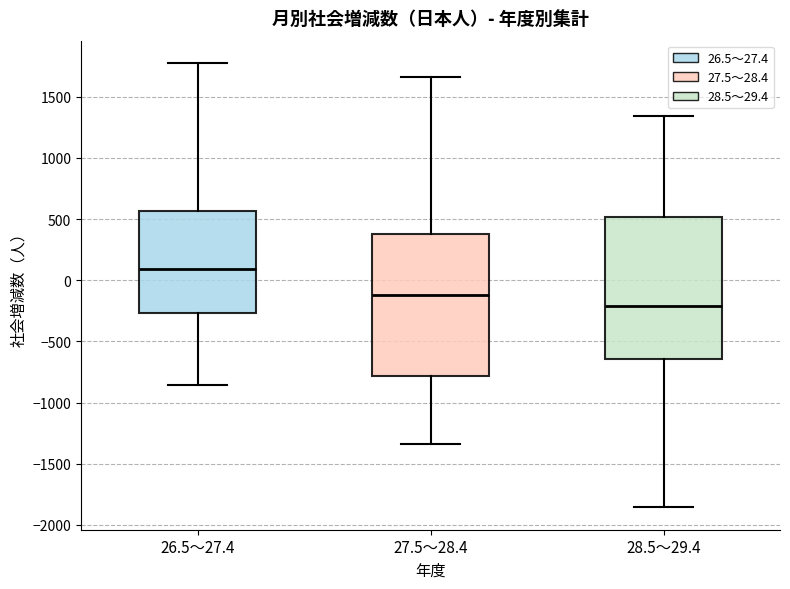

Where does the median line of the box for 27.5～28.4 sit on the y-axis? The values are not printed on the chart, so give them approximately, as read against the axis.

-100